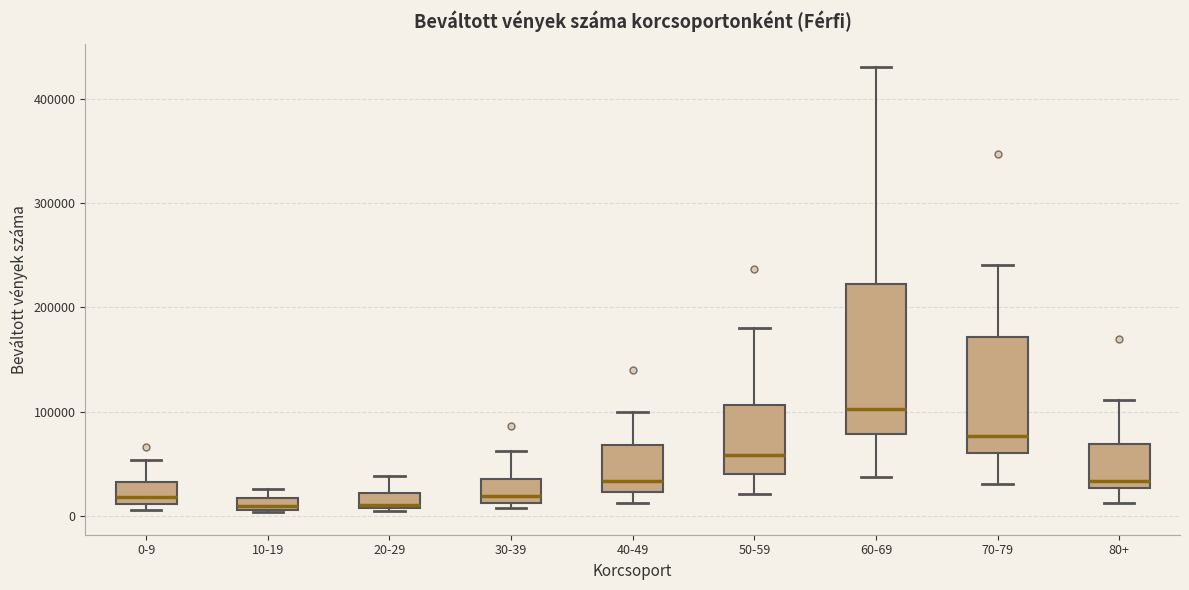

Which box is the tallest, from its lower edge to its upper edge?

60-69